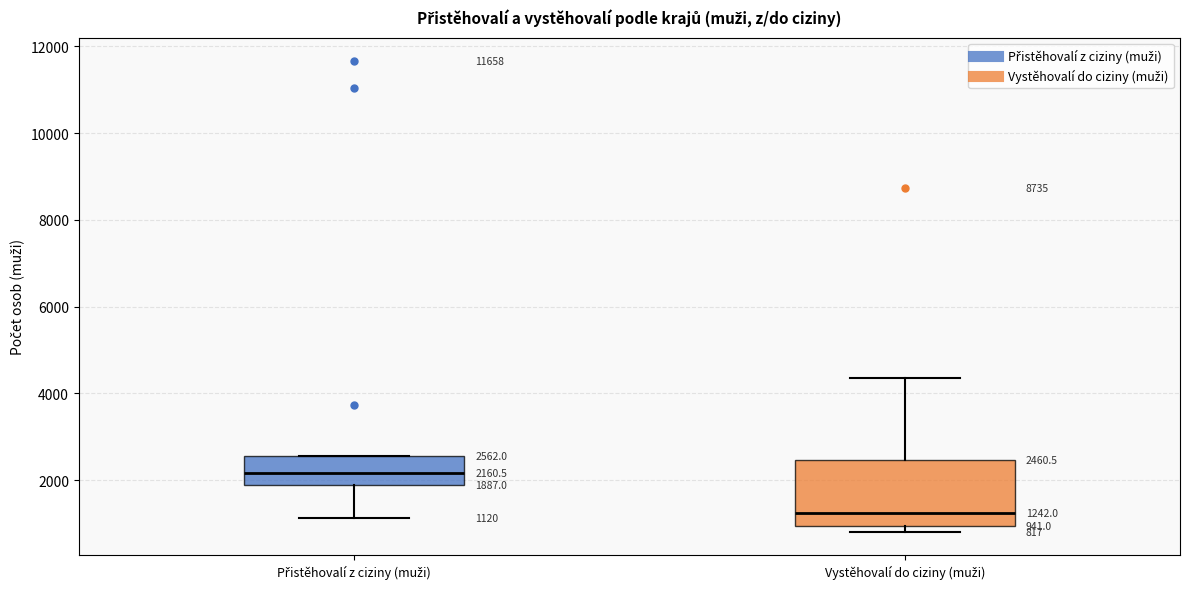

Which box is the tallest, from its lower edge to its upper edge?

Vystěhovalí do ciziny (muži)